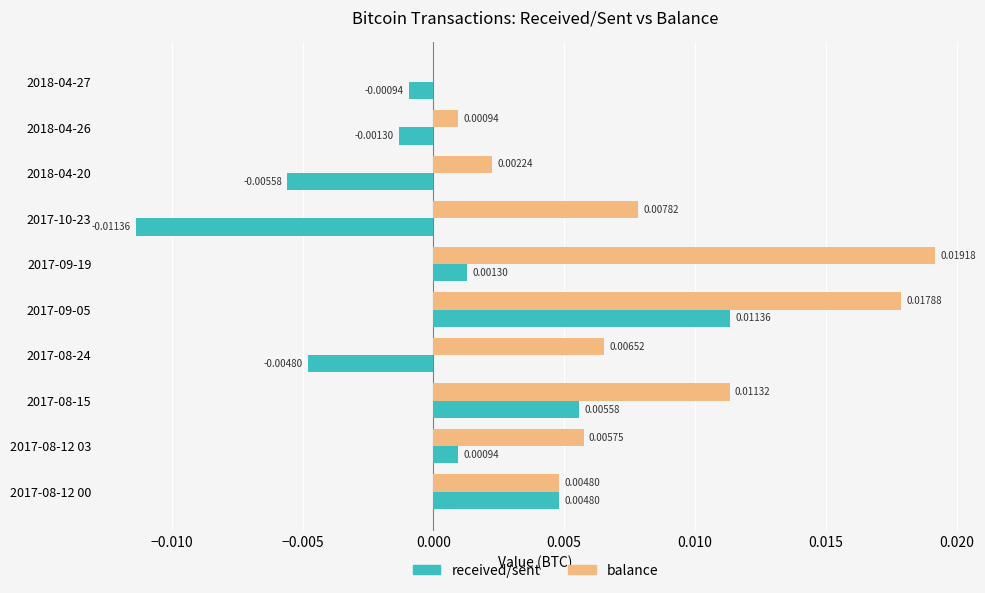

Is the value of received/sent at 2018-04-20 greater than the value of balance at 2017-09-05?

No